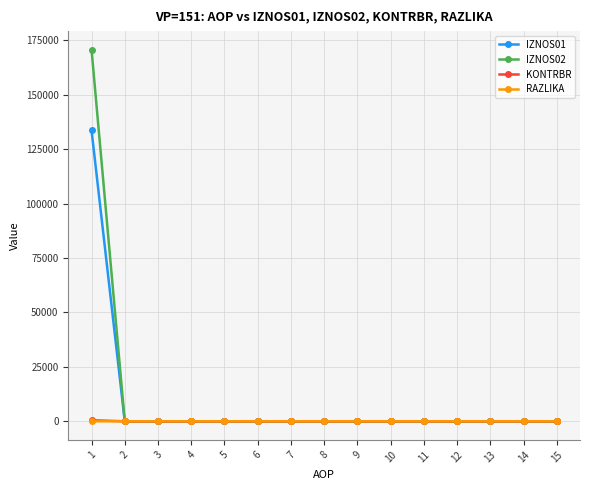

What is the highest value of the IZNOS02 series?

170751.1